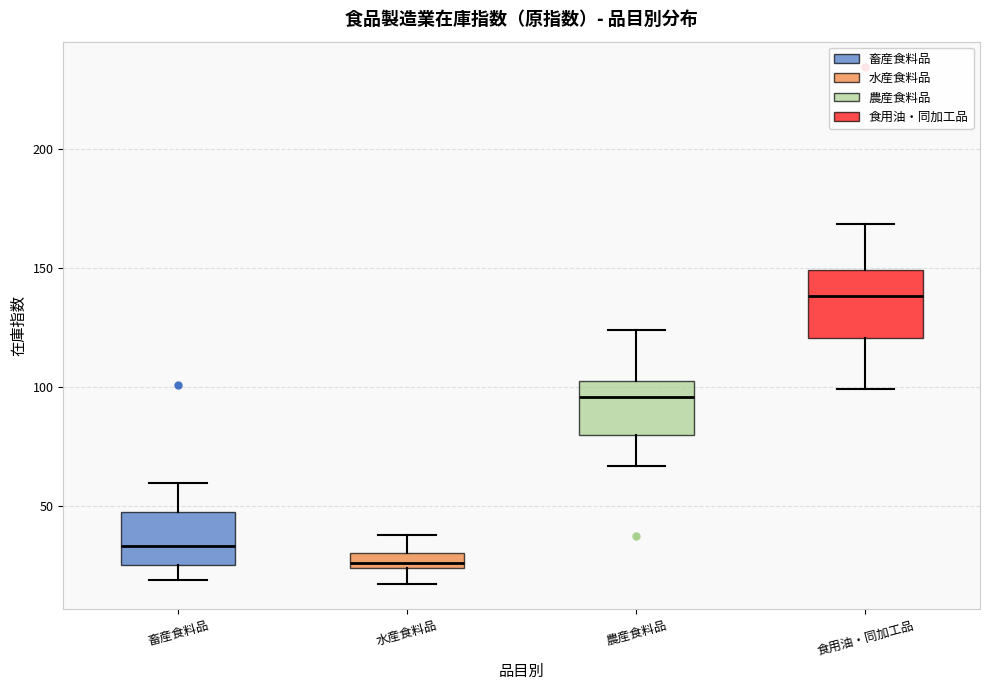

Comparing the boxes themselves (not the whiskers), which one is the tallest?

食用油・同加工品